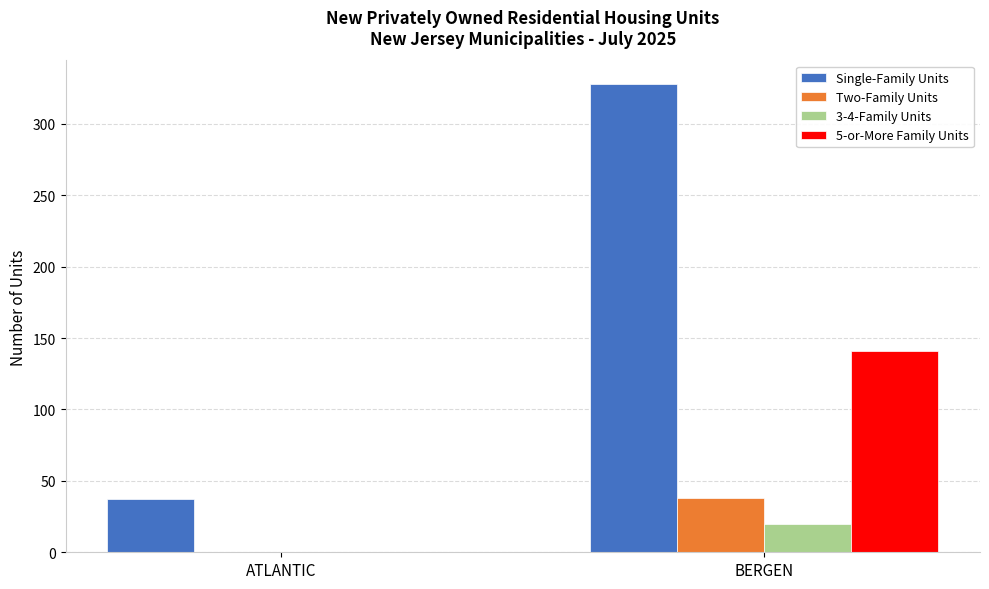

What is the sum of all Two-Family Units values?

38